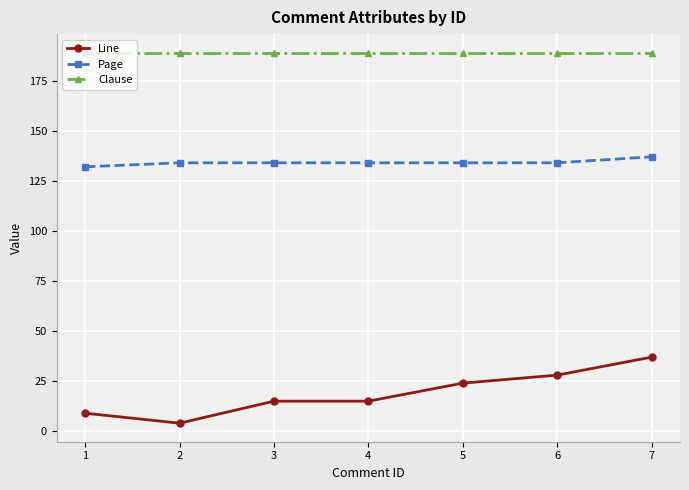

Which series has the widest spread of values?

Line